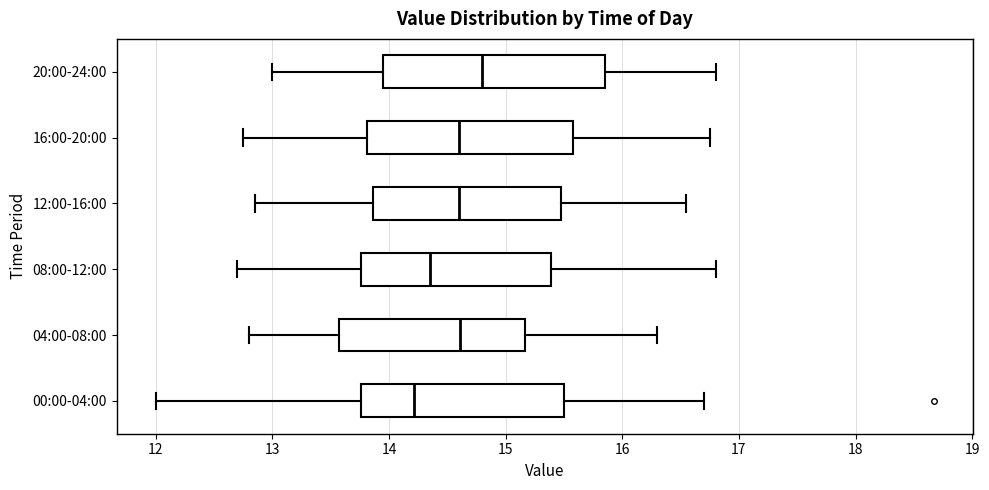

Comparing the boxes themselves (not the whiskers), which one is the widest?

20:00-24:00